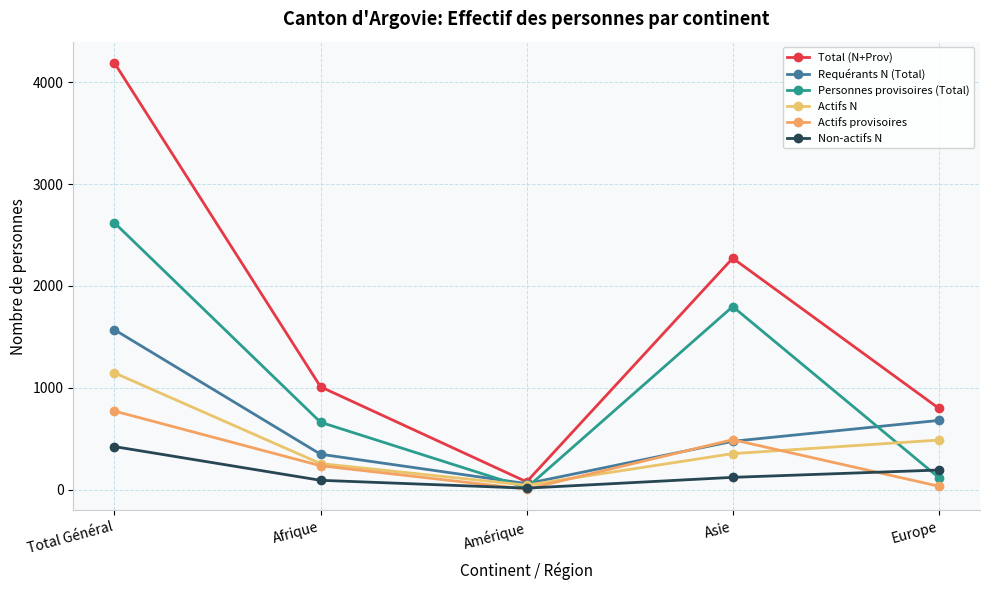

The Actifs N series shows 1648 at Total Général. True or false?

False